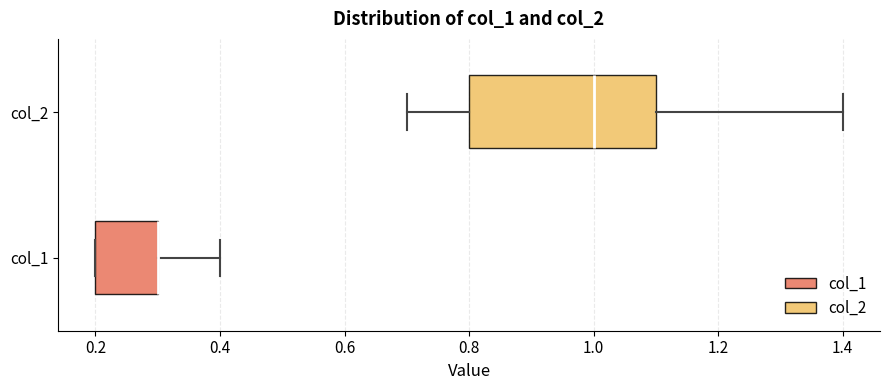

Which box is the widest, from its left edge to its right edge?

col_2